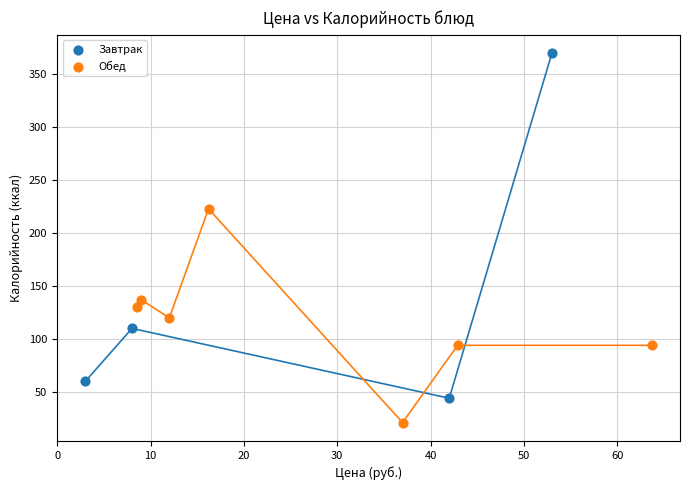

Which series reaches the minimum Y coordinate?

Обед